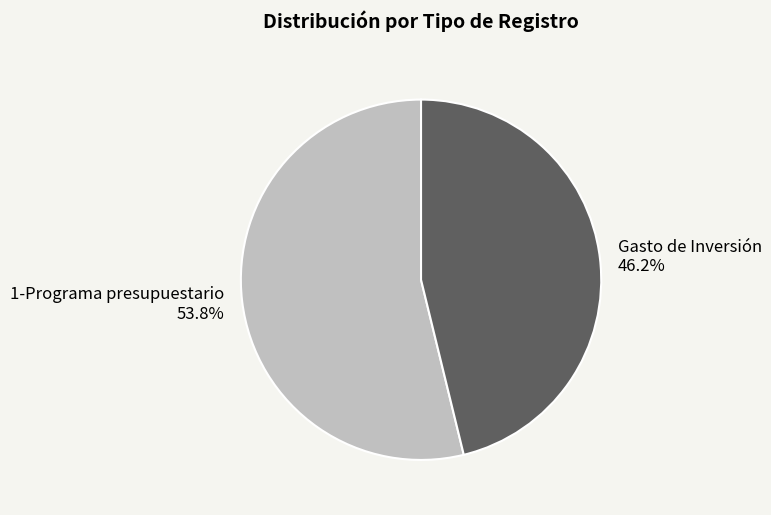

To the nearest percent, what portion does Gasto de Inversión represent?

46%